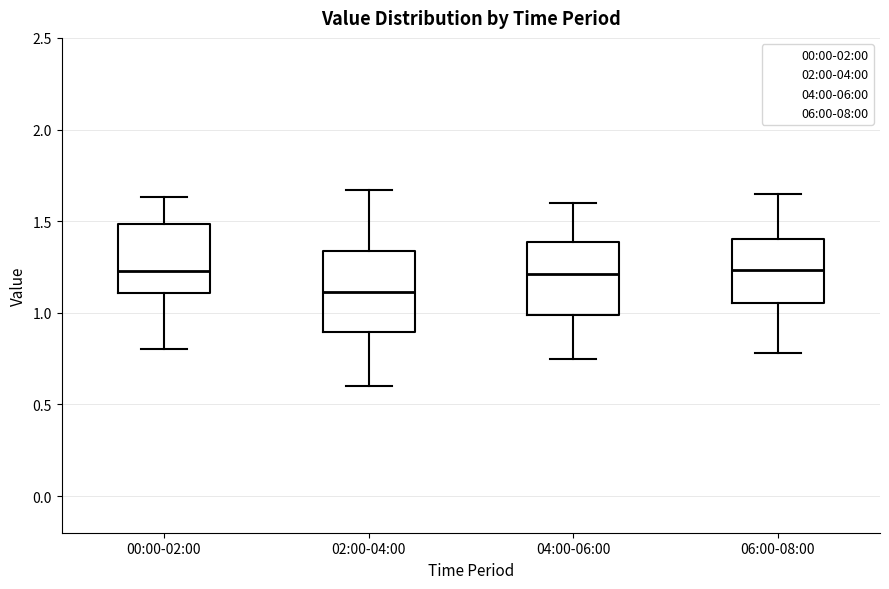

Reading left to right, transcribe this box plot: for each box, give where its median line is, the range the box spans, and where its two whiskers end, as read against the y-axis. The values are not printed on the chart, so give them approximately, as read against the axis.

00:00-02:00: median 1.25, box 1.10 to 1.50, whiskers 0.80 to 1.65
02:00-04:00: median 1.10, box 0.90 to 1.35, whiskers 0.60 to 1.65
04:00-06:00: median 1.20, box 1.00 to 1.40, whiskers 0.75 to 1.60
06:00-08:00: median 1.25, box 1.05 to 1.40, whiskers 0.80 to 1.65